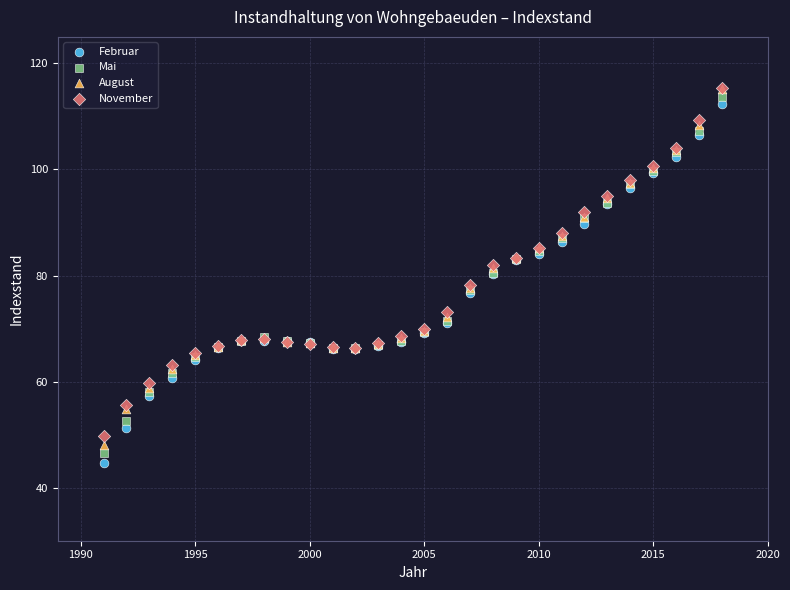

What are all the series names shown in the legend?

Februar, Mai, August, November